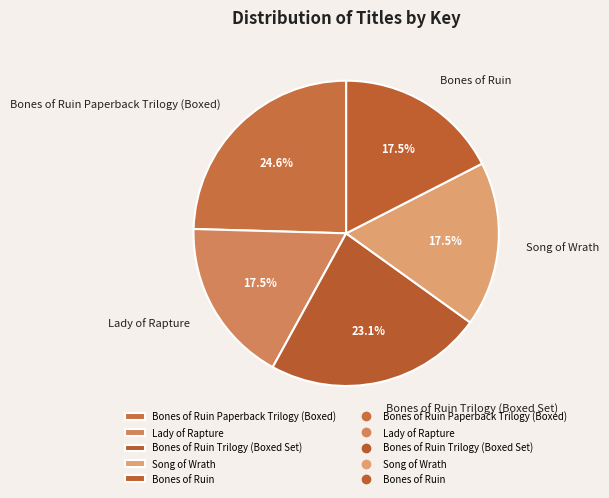

Does Bones of Ruin Paperback Trilogy (Boxed) represent more than half of the total?

No